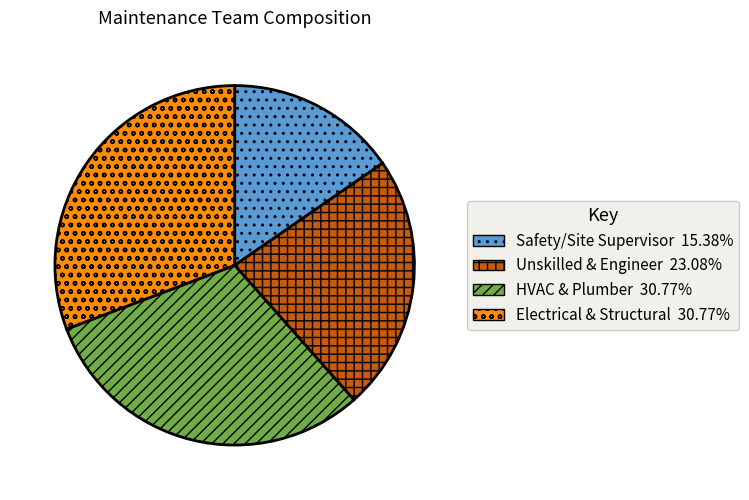

Does any single category account for the majority?

No